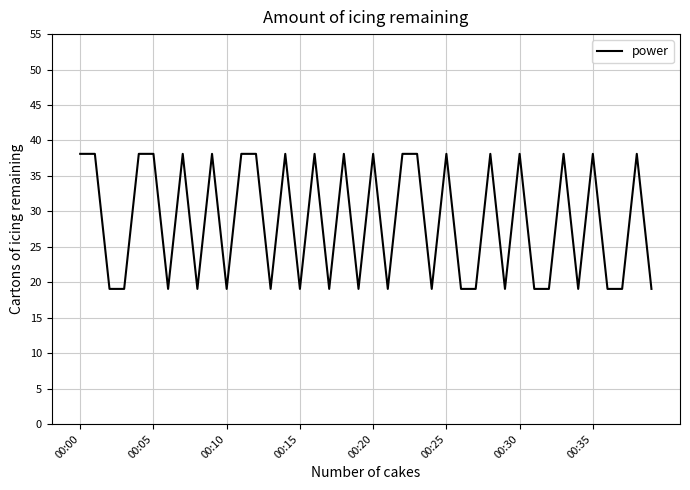

What is the difference between the maximum and minimum values?

19.1